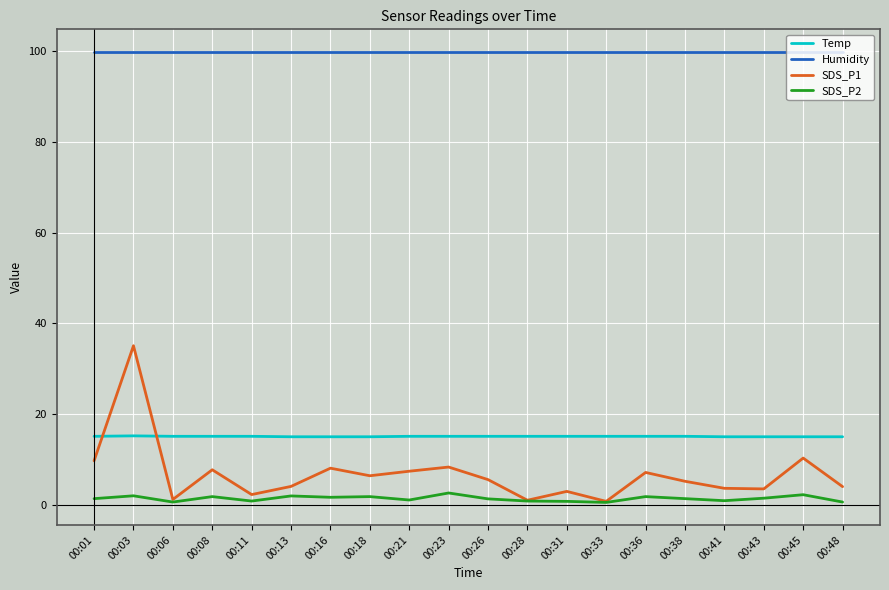

Does the chart have visible grid lines?

Yes